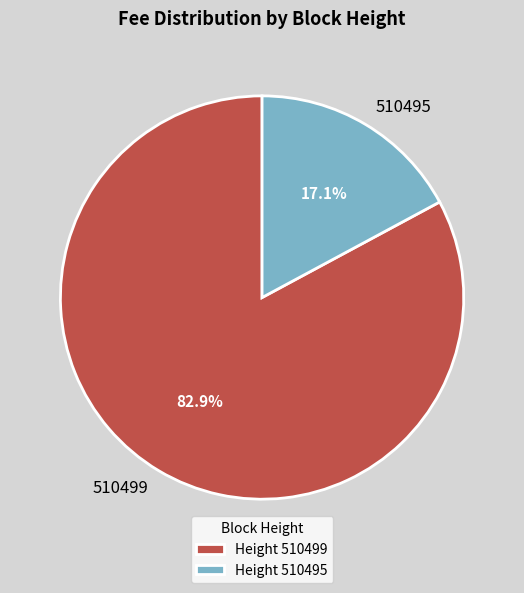

How much of the chart is everything except 510495?

82.9%